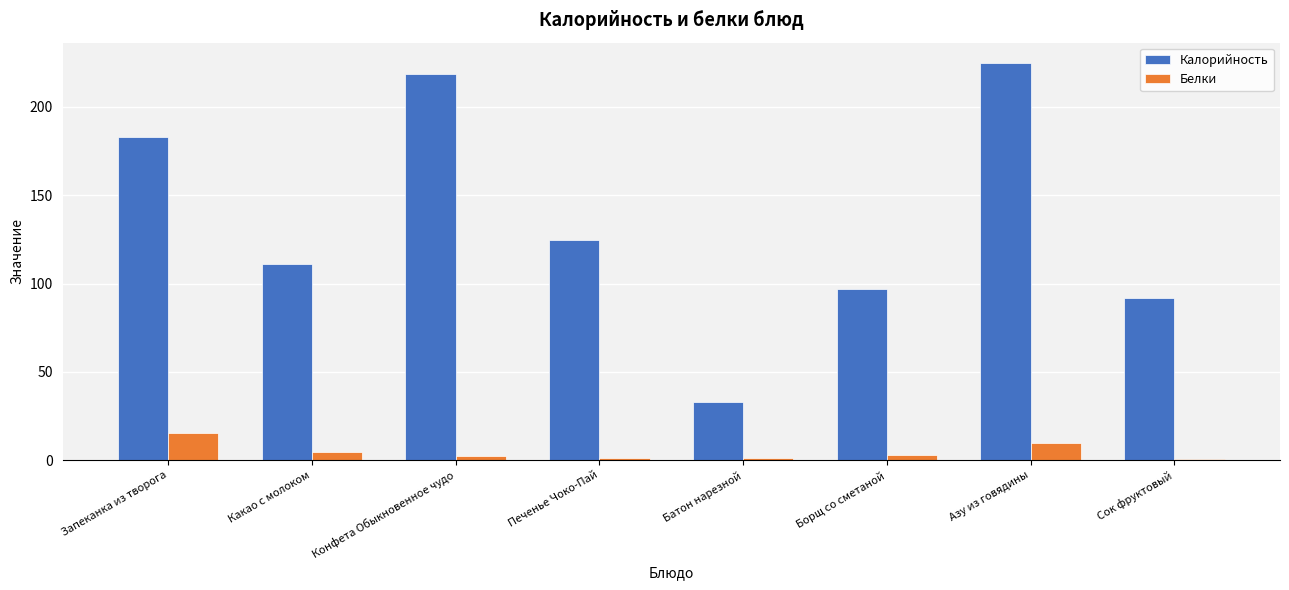

Is it true that Калорийность equals 225.0 at Азу из говядины?

True